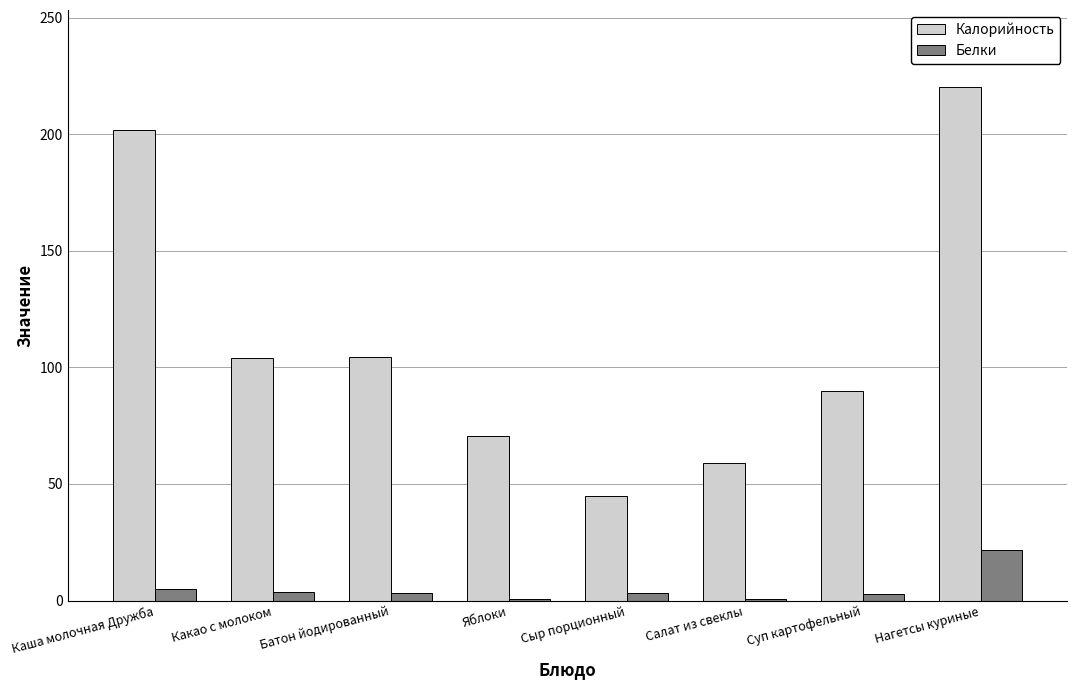

Which series has the largest total across all categories?

Калорийность